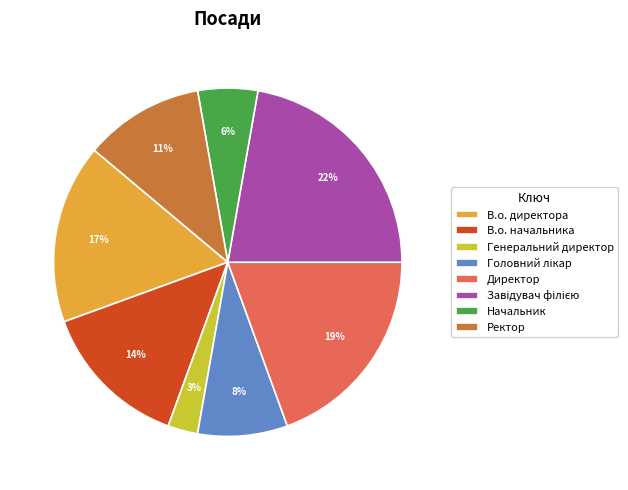

To the nearest percent, what is the difference between the В.о. начальника and Ректор slice percentages?

3%